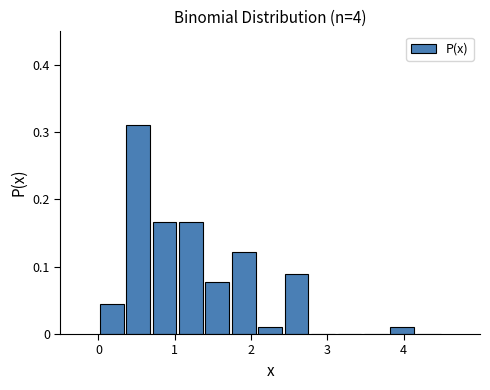

Around what value on the x-axis is the tallest bar? Give the approximate position of its centre, as read against the axis.

0.5